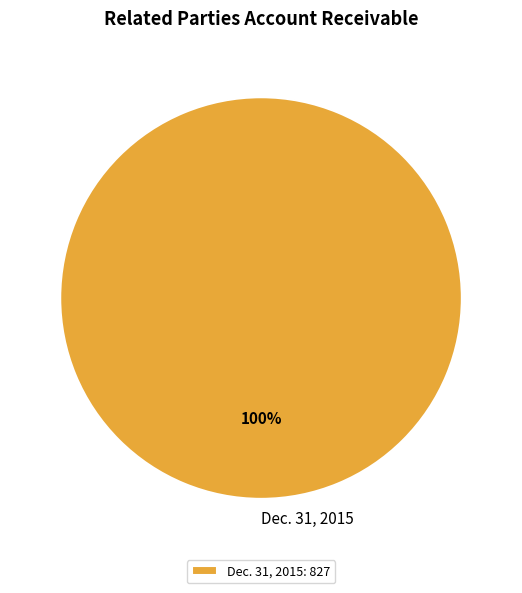

Is it true that Dec. 31, 2015 is 100% of the pie?

True